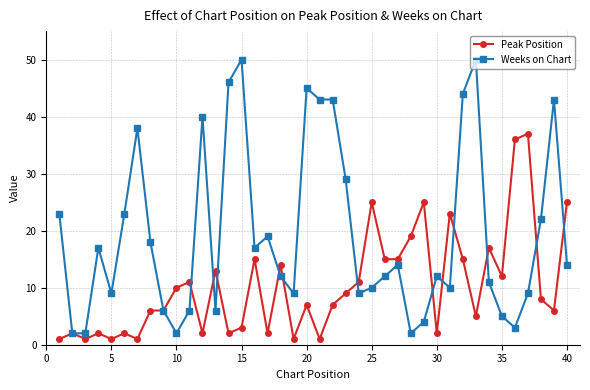

Which series has the largest range (max minus min)?

Weeks on Chart